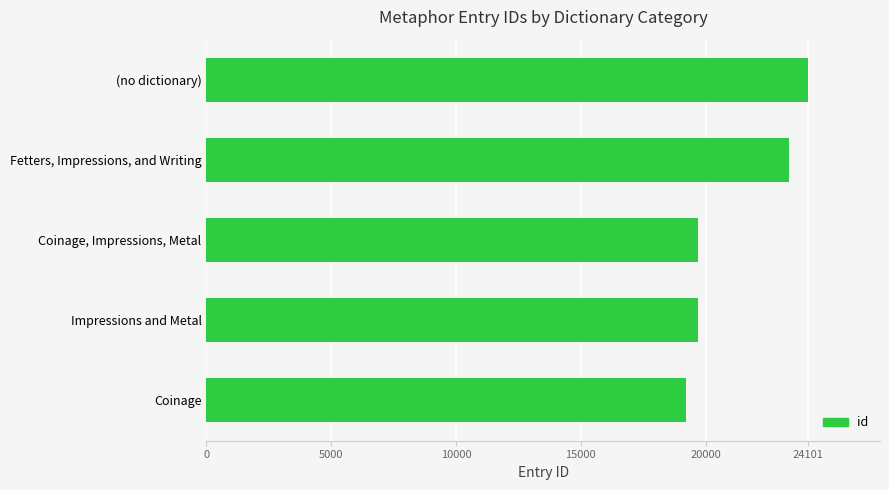

Rank the categories by value from highest to lowest.

(no dictionary), Fetters, Impressions, and Writing, Coinage, Impressions, Metal, Impressions and Metal, Coinage